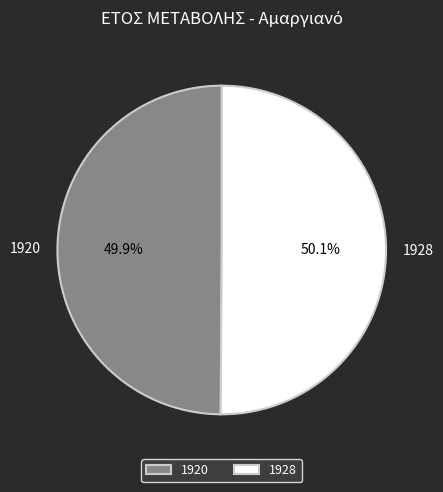

Approximately how many times larger is the value at 1928 compared to 1920?

1.0